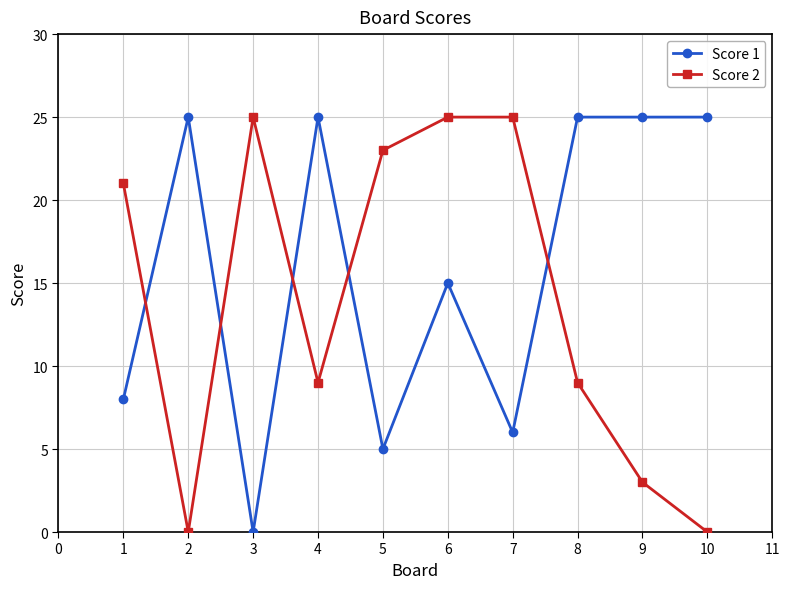

Reading right to left, what are all the values shown in this chart?

Score 1: 25	25	25	6	15	5	25	0	25	8
Score 2: 0	3	9	25	25	23	9	25	0	21